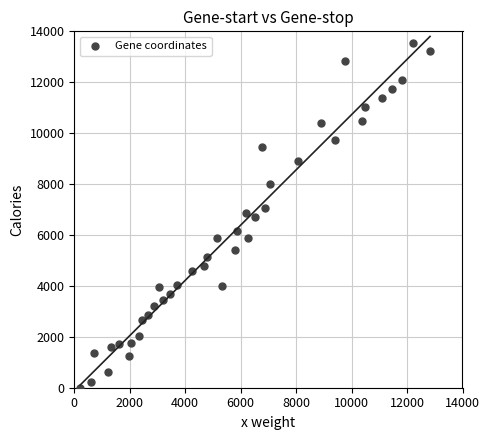

What is the range of Y values (max minus min)?

13544